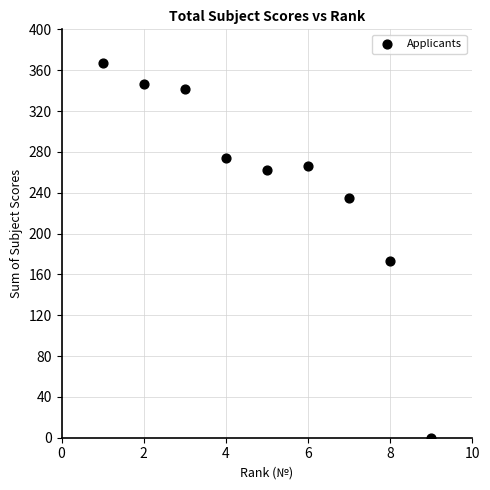

What Y value in the scatter plot is closest to 183?

173